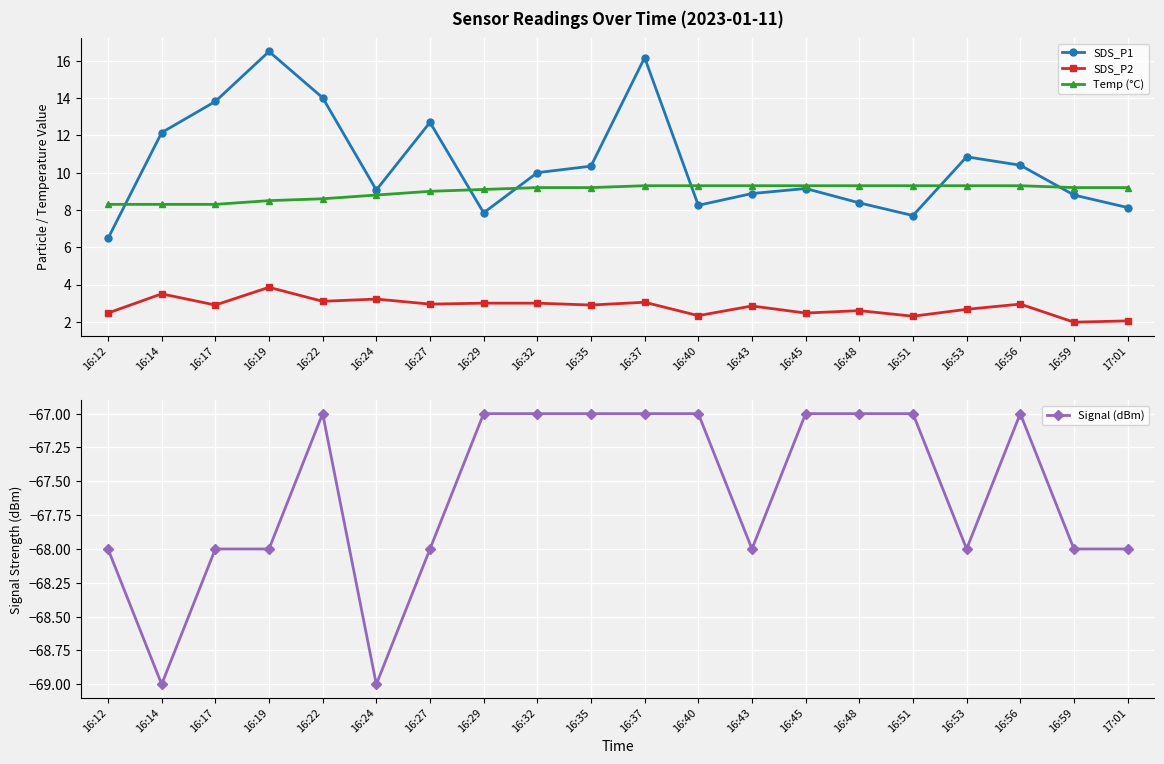

What value does the Signal (dBm) series have at 16:45?

-67